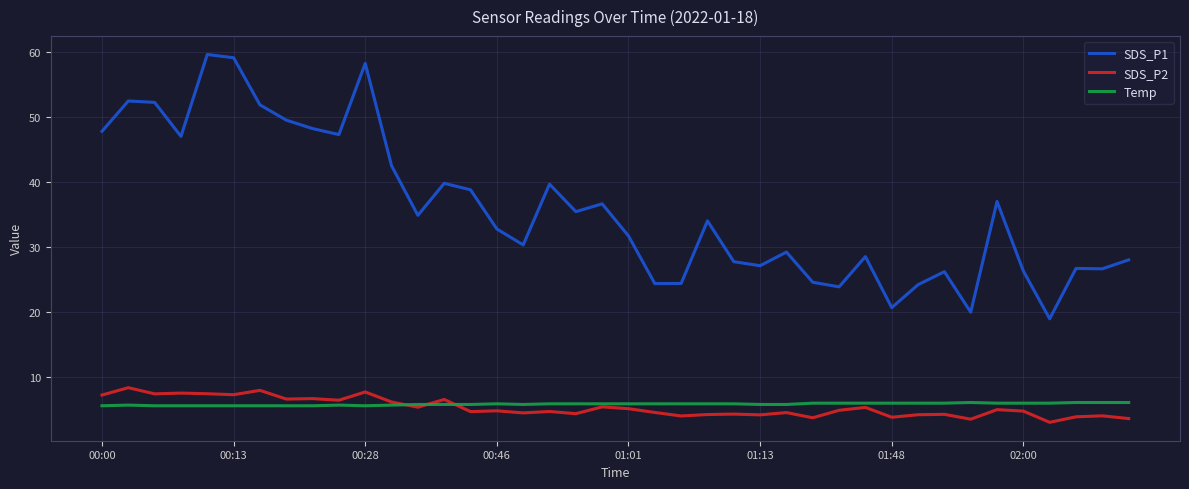

True or false: Temp has more than 2 interior local peaks.

True